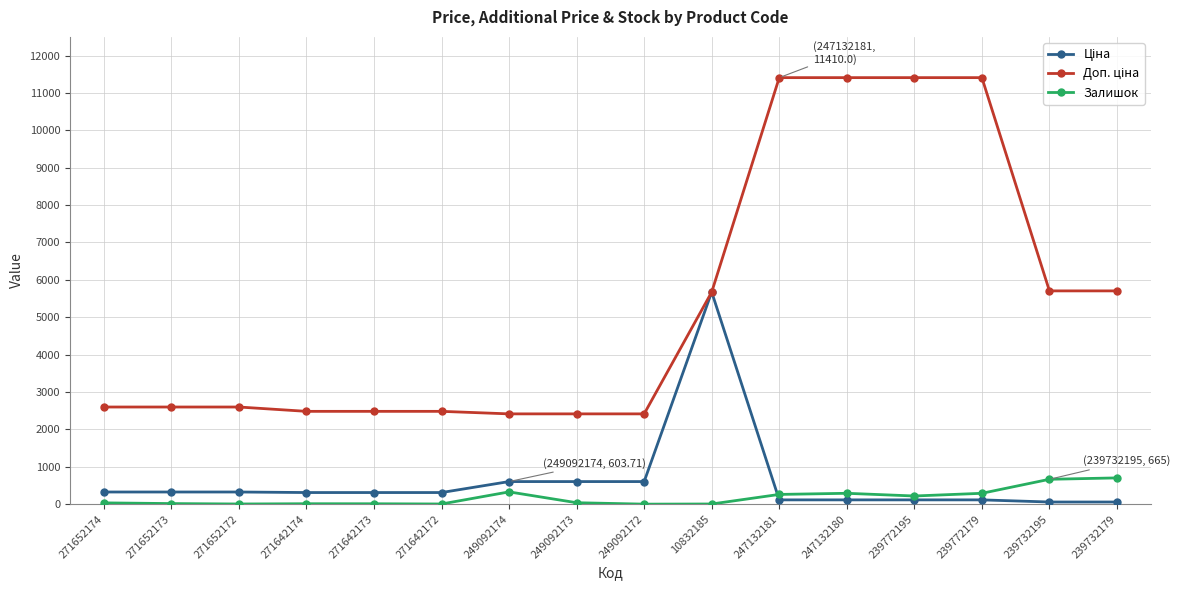

True or false: Залишок has more than 1 points higher than both neighbors.

True